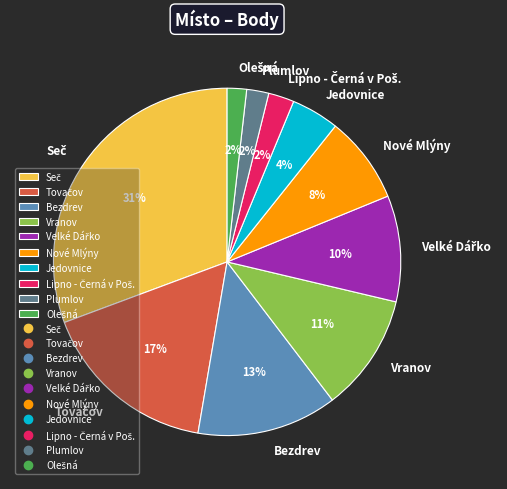

Is it true that Jedovnice is 4% of the pie?

True